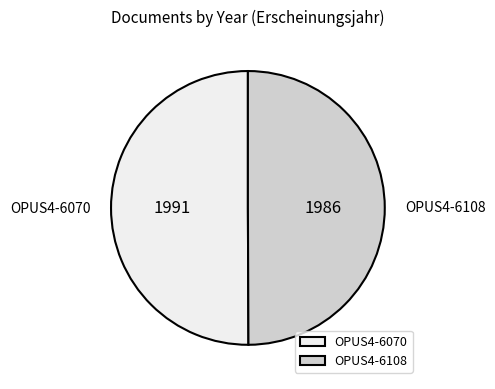

Do OPUS4-6108 and OPUS4-6070 together represent more than half of the pie?

Yes